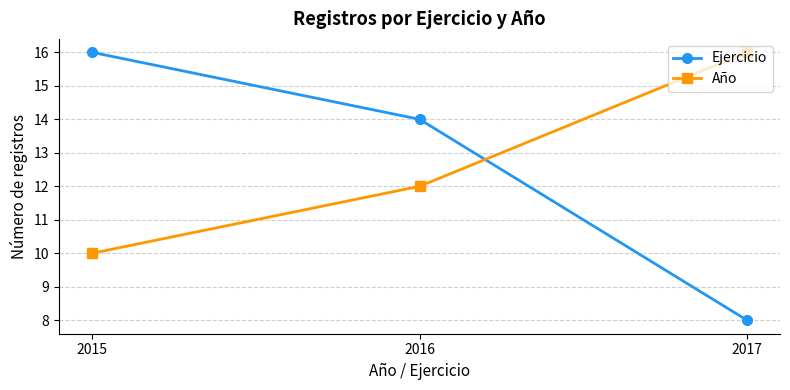

How many distinct data groups are displayed?

2